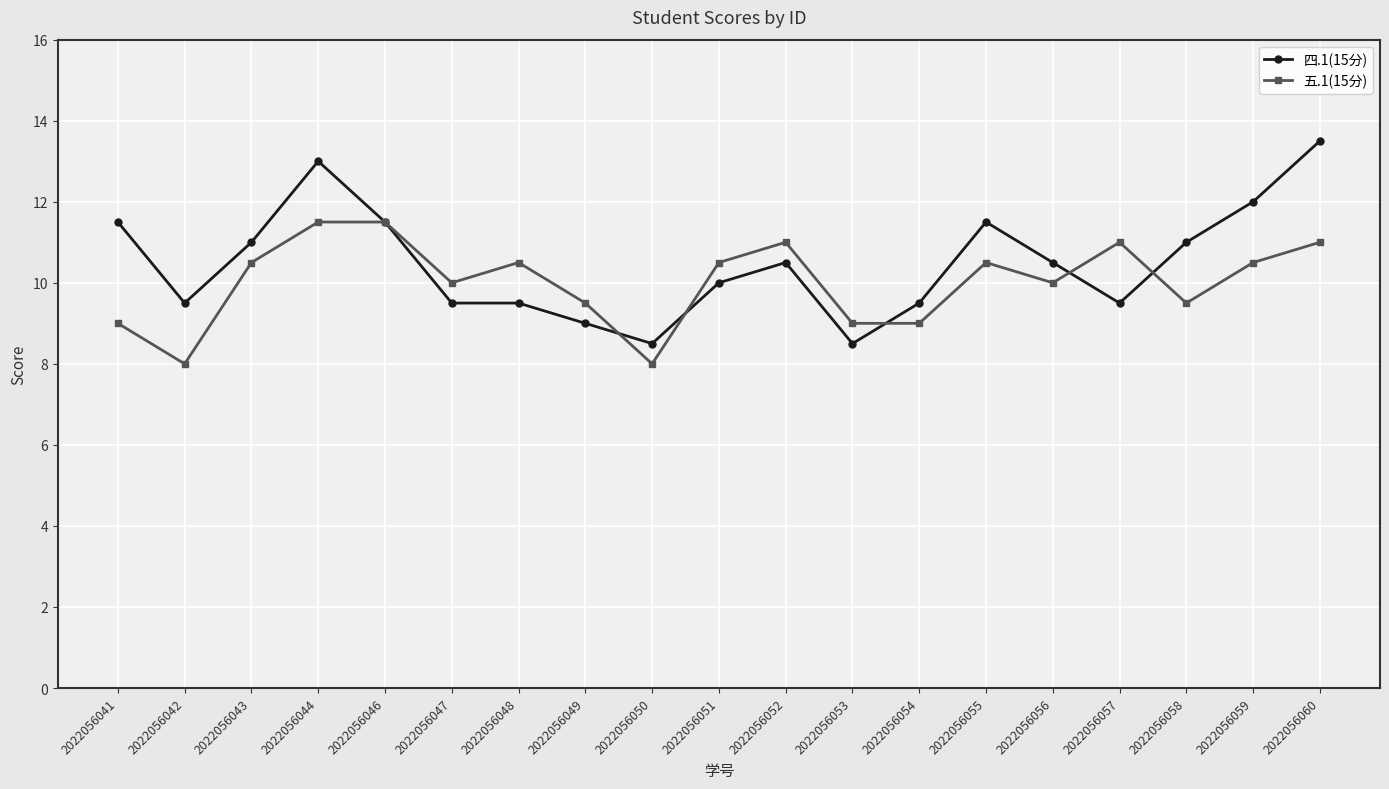

At which label does 五.1(15分) first exceed 10?

2022056043